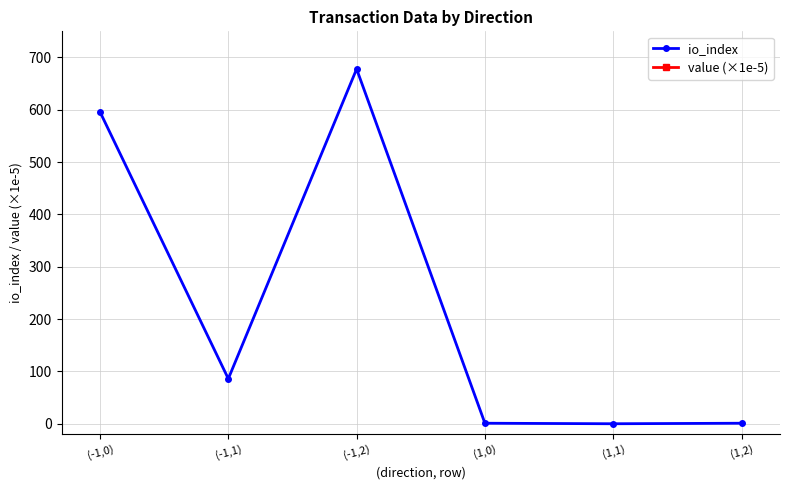

Rank the categories by value (×1e-5) value from highest to lowest.

(-1,1), (1,2), (-1,0), (1,1), (-1,2), (1,0)